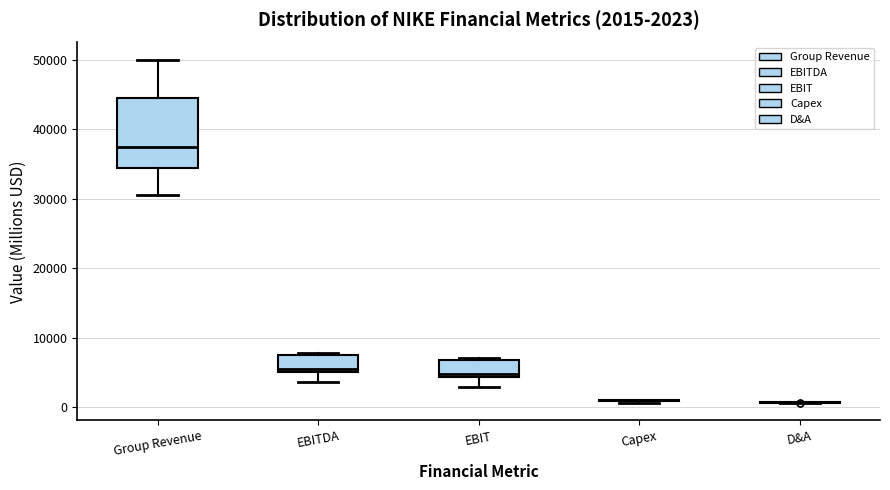

Comparing the boxes themselves (not the whiskers), which one is the tallest?

Group Revenue